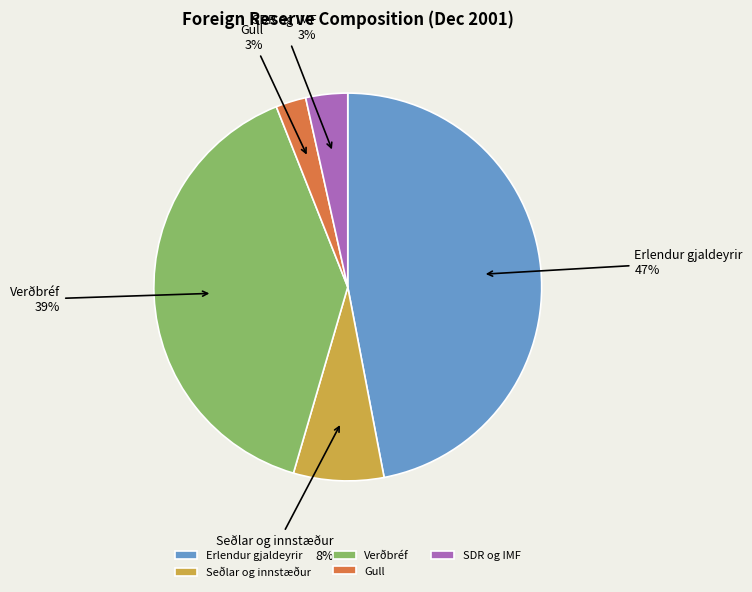

Is the sum of Erlendur gjaldeyrir and Verðbréf greater than half?

Yes